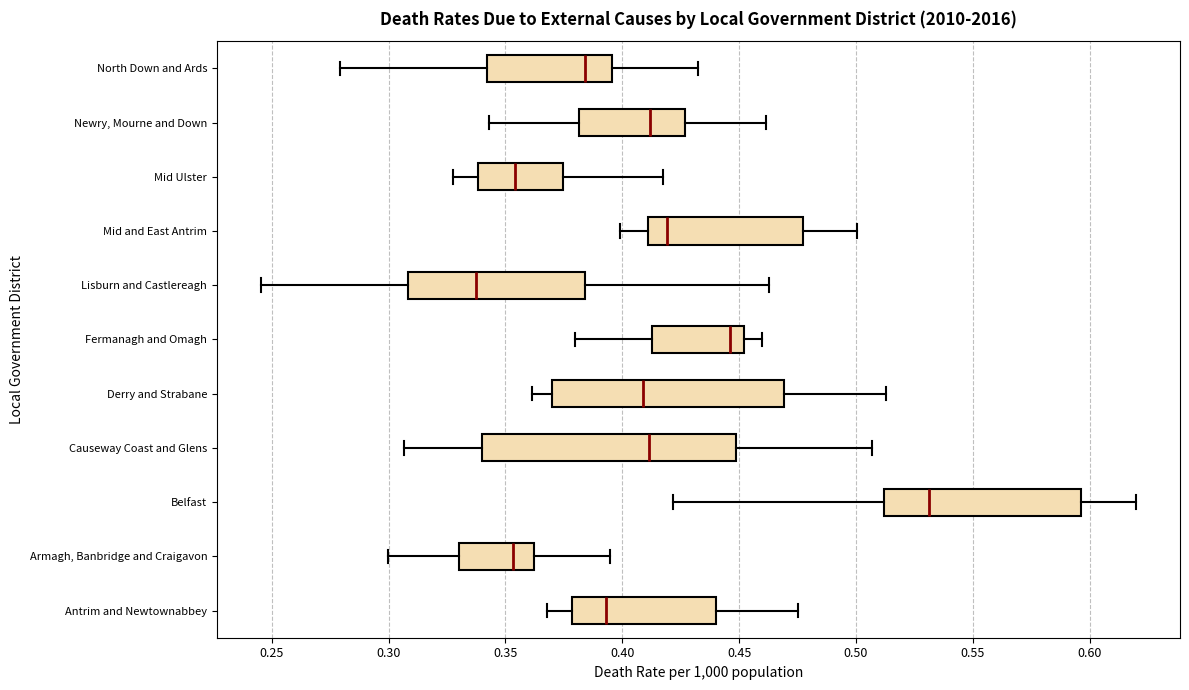

Where is the left edge of the box for Mid and East Antrim on the x-axis? The values are not printed on the chart, so give them approximately, as read against the axis.

0.410